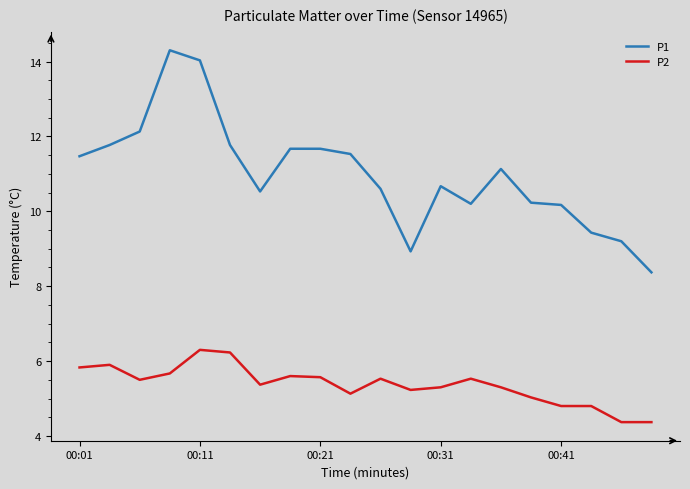

Which series has the widest spread of values?

P1